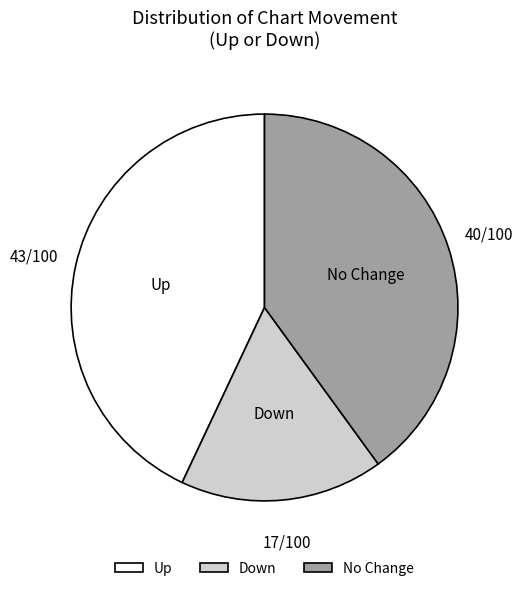

Which category has the smallest portion of the pie?

Down